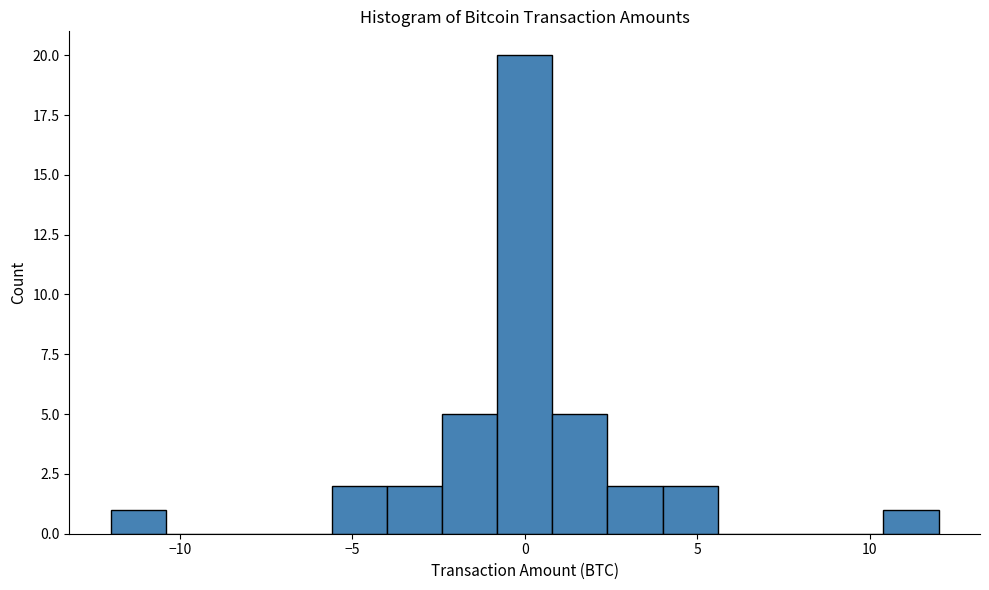

Read against the x-axis, roughly where is the centre of the tallest bar?

0.0